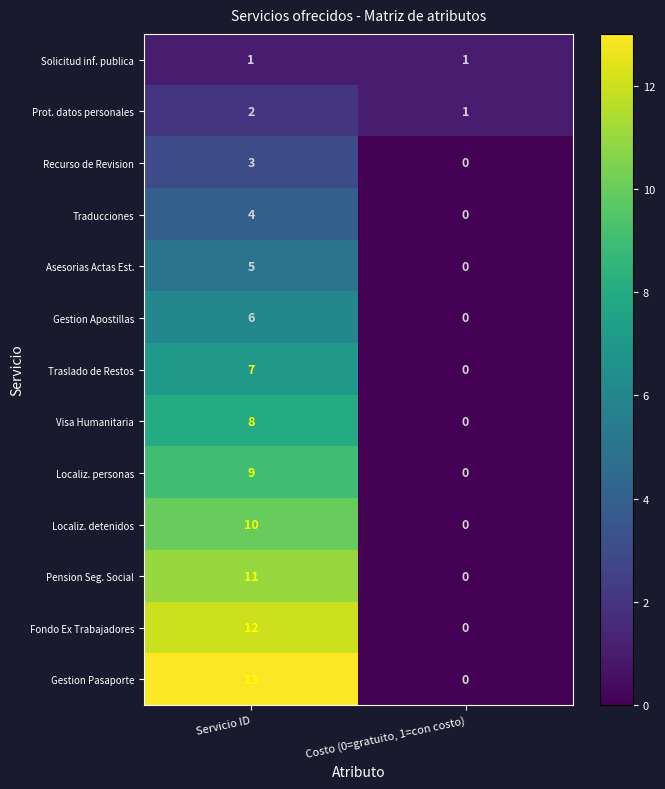

What is the difference between the highest and lowest values at Costo (0=gratuito, 1=con costo)?

1